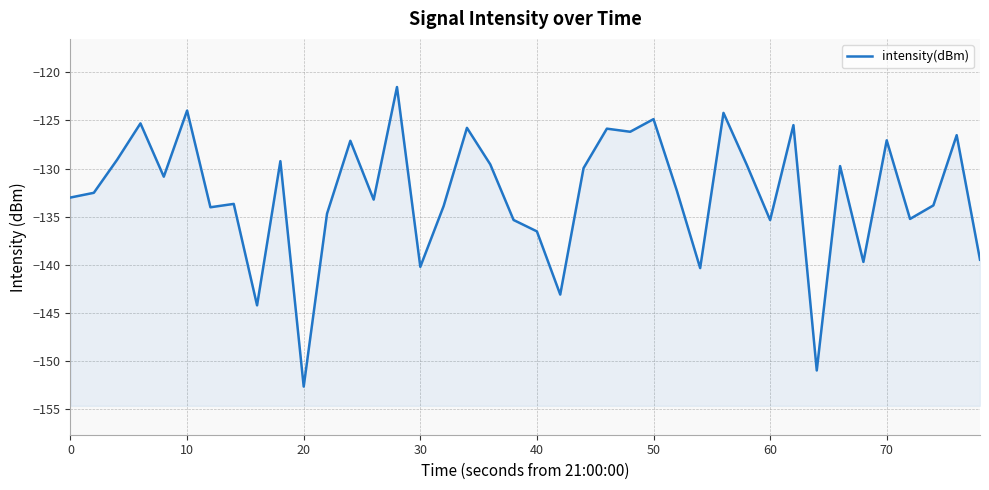

How many lines are shown in the chart?

1